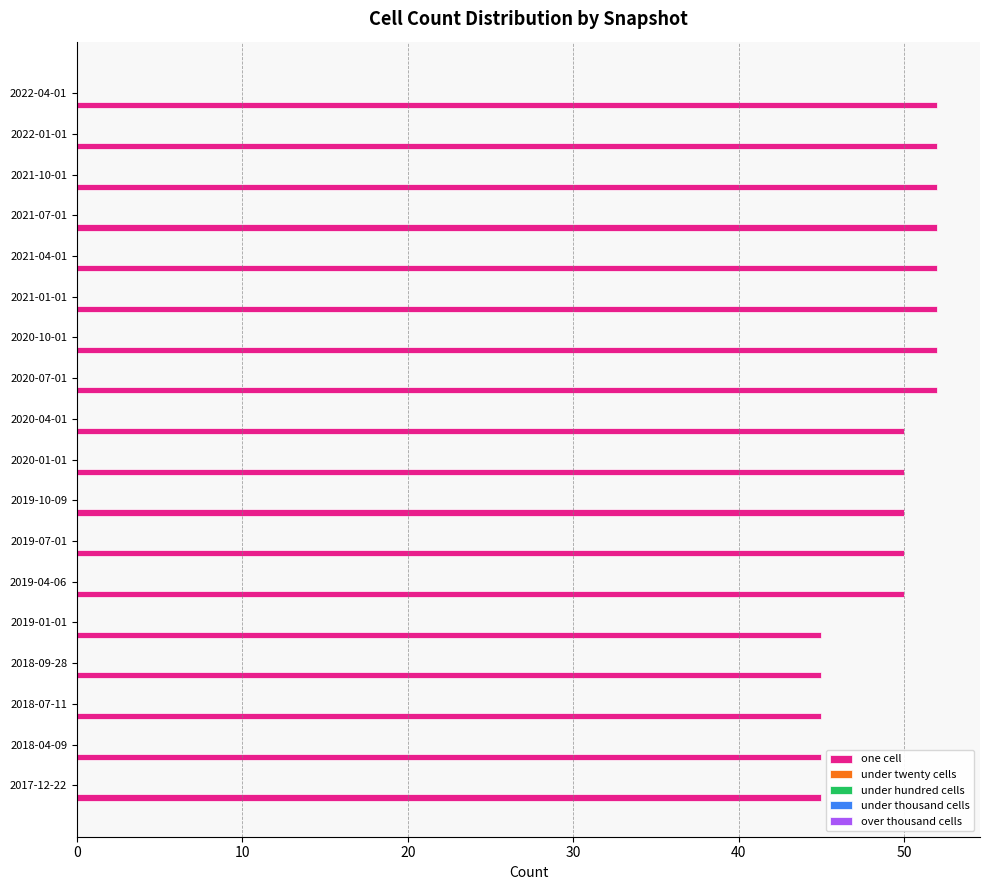

What is the greatest value displayed?

52